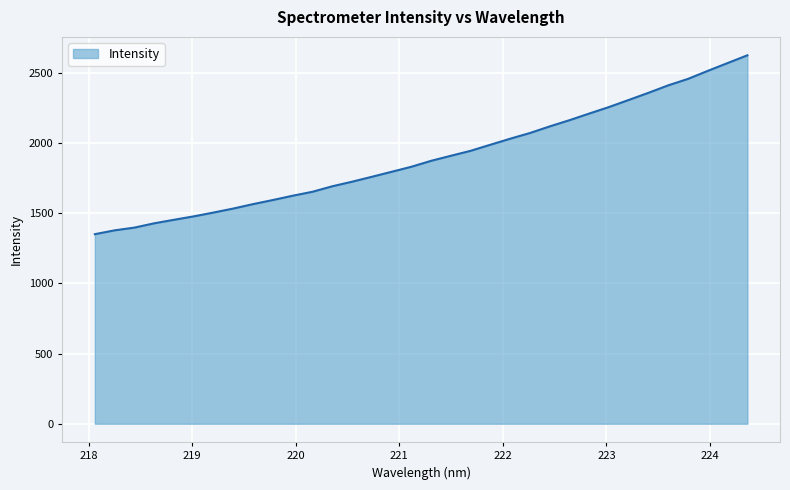

What is the difference between the maximum and minimum values?

1275.3